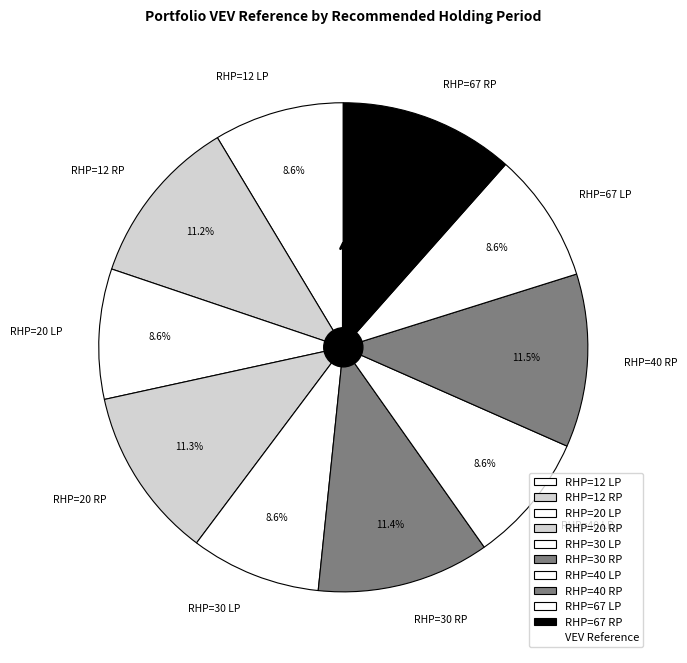

Count the number of slices in the pie.

10